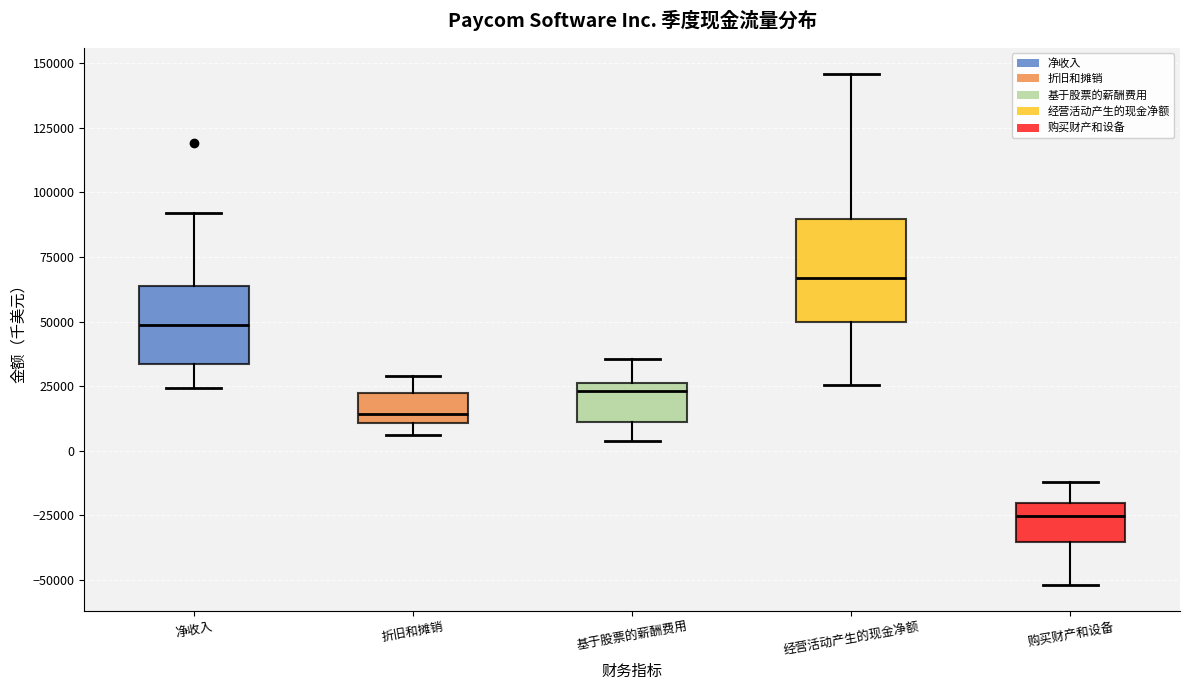

Reading left to right, read every box against the y-axis: the position of its median line, the range the box covers, and the ends of its whiskers. The values are not printed on the chart, so give them approximately, as read against the axis.

净收入: median 50000, box 35000 to 65000, whiskers 25000 to 90000
折旧和摊销: median 15000, box 10000 to 20000, whiskers 5000 to 30000
基于股票的薪酬费用: median 25000 (just below the box's upper edge), box 10000 to 25000, whiskers 5000 to 35000
经营活动产生的现金净额: median 65000, box 50000 to 90000, whiskers 25000 to 145000
购买财产和设备: median -25000, box -35000 to -20000, whiskers -50000 to -10000